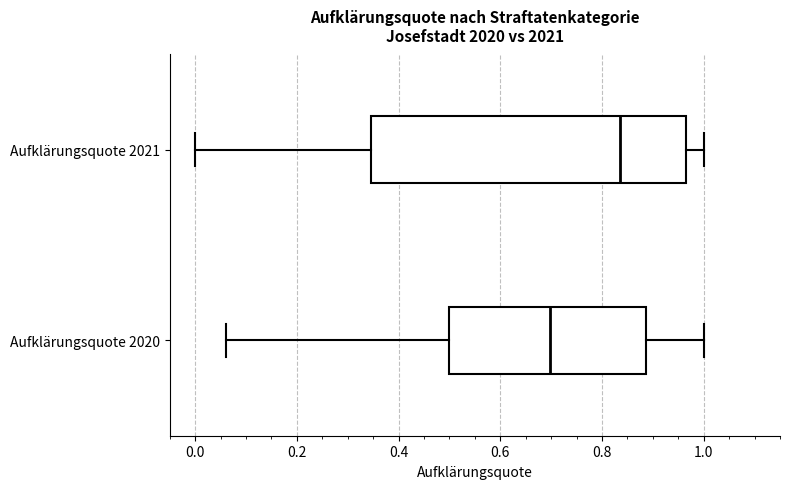

Reading bottom to top, transcribe this box plot: for each box, give where its median line is, the range the box spans, and where its two whiskers end, as read against the x-axis. The values are not printed on the chart, so give them approximately, as read against the axis.

Aufklärungsquote 2020: median 0.70, box 0.50 to 0.88, whiskers 0.06 to 1.00
Aufklärungsquote 2021: median 0.84, box 0.34 to 0.96, whiskers 0.00 to 1.00